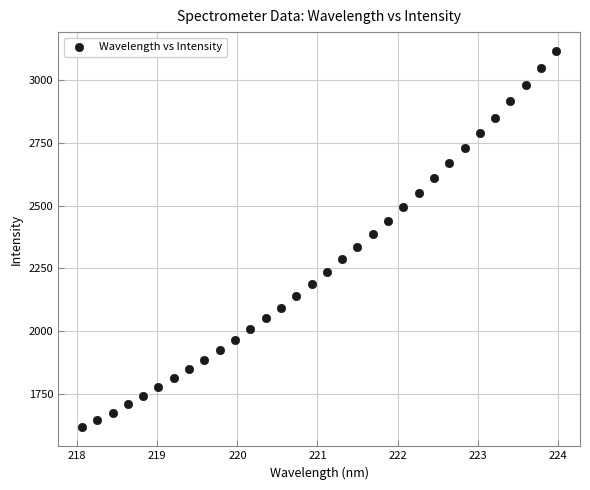

What is the range of X values (max minus min)?

5.9